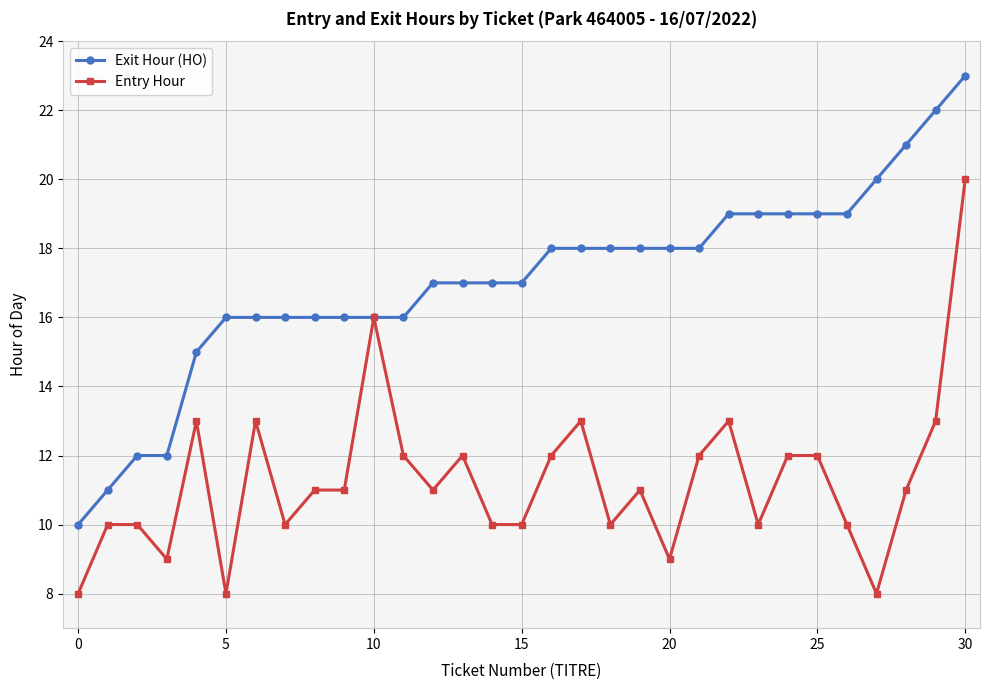

What is the difference between the maximum and second lowest values in the Exit Hour (HO) series?

12